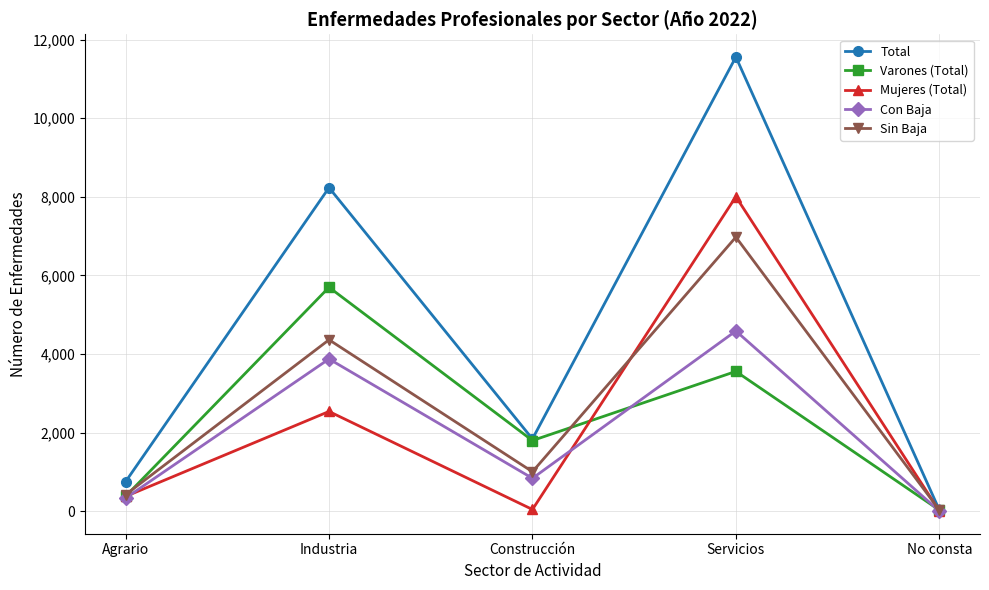

True or false: Total has a value of 30 at No consta.

True